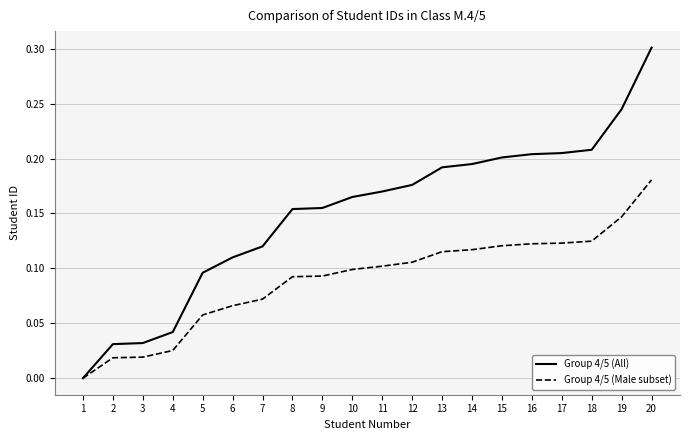

List the series in order of their peak value, lowest first.

Group 4/5 (Male subset), Group 4/5 (All)